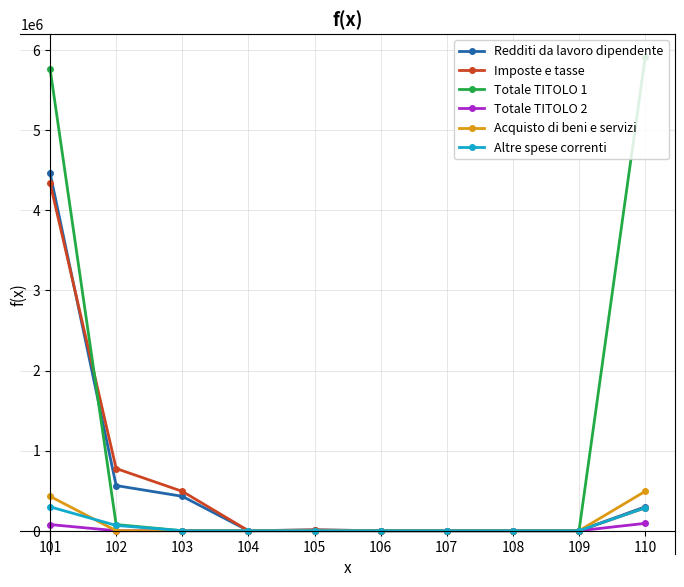

What is the sum of the Altre spese correnti values at 110 and 108?

286125.3